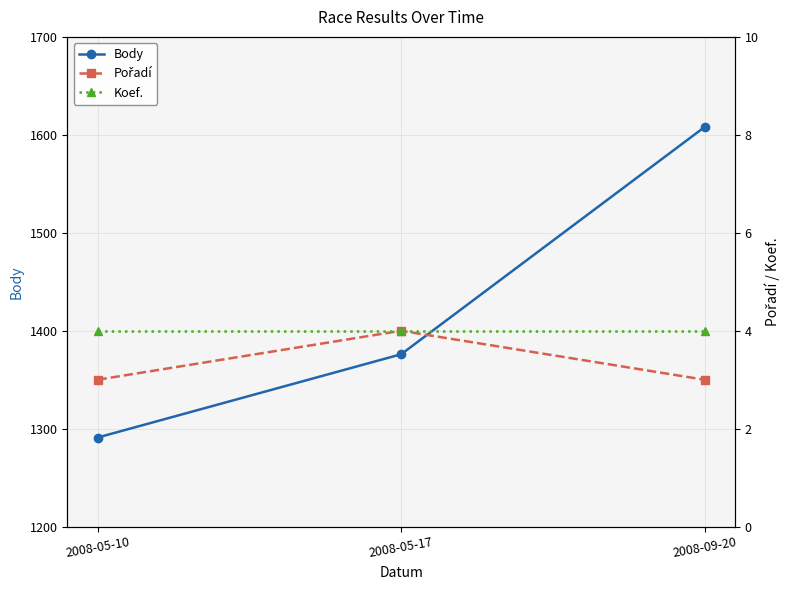

Which category has the lowest value across all series?

2008-05-10